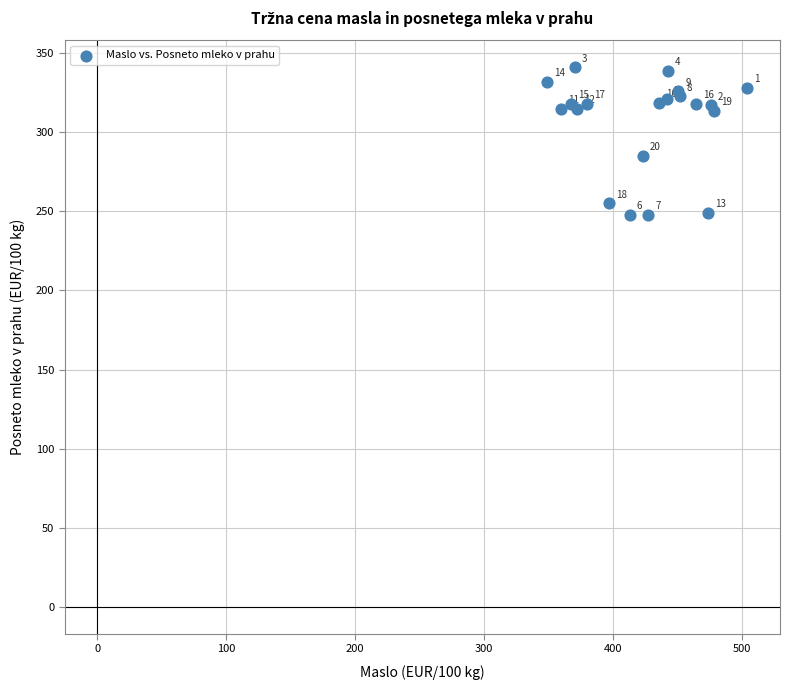

What Y value in the scatter plot is closest to 294?

285.0